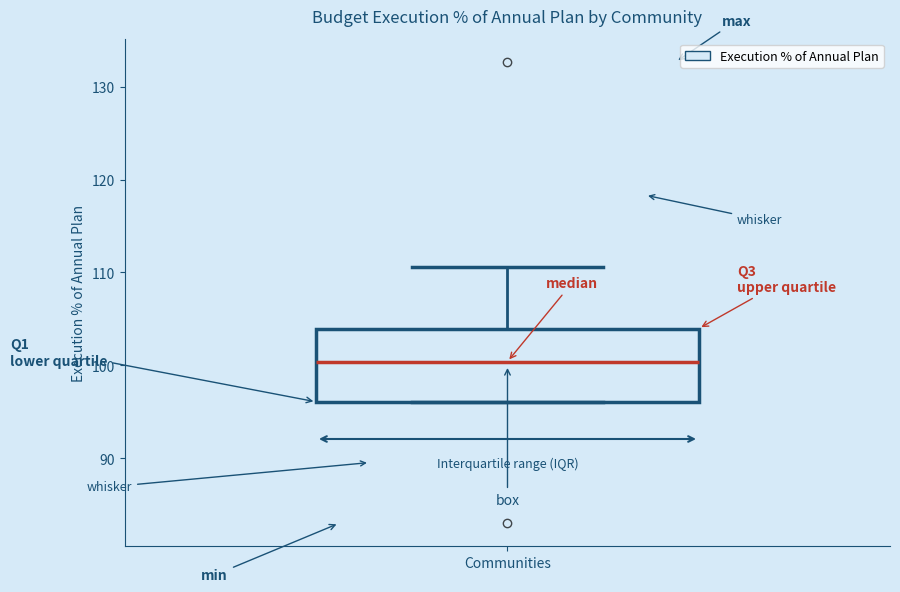

Read this box plot against the y-axis: the position of the median line, the range covered by the box, and the ends of both whiskers. The values are not printed on the chart, so give them approximately, as read against the axis.

median 100, box 96 to 104, whiskers 96 to 111